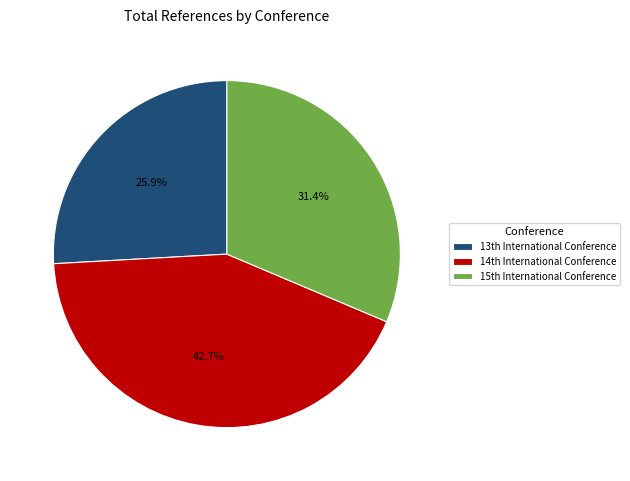

Is there any slice that represents more than half of the pie?

No